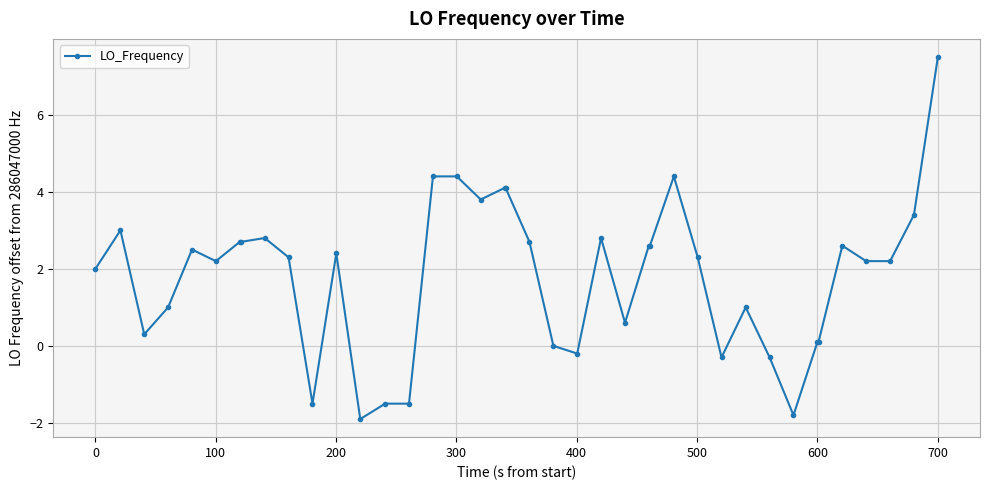

What is the greatest value displayed?

7.5